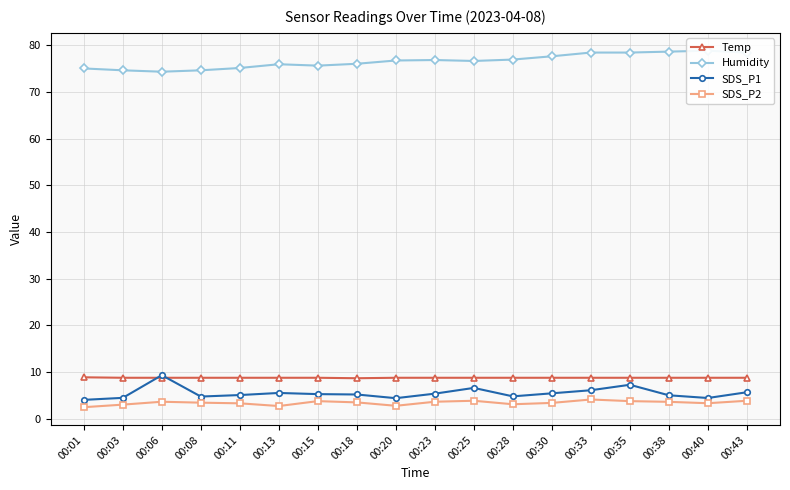

How many lines are shown in the chart?

4